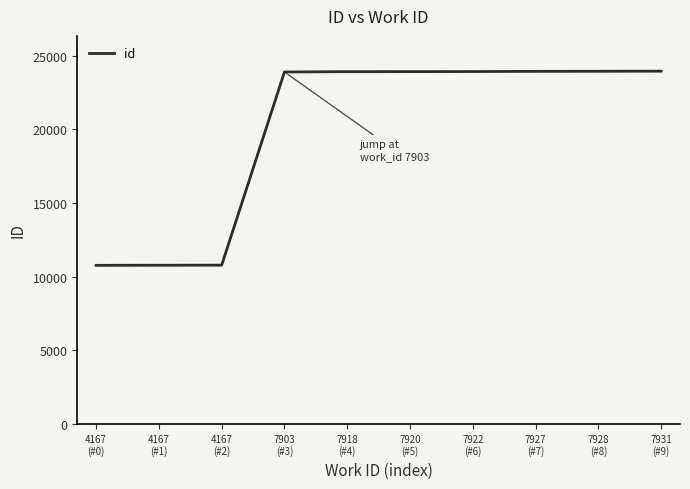

What is the greatest value displayed?

23942